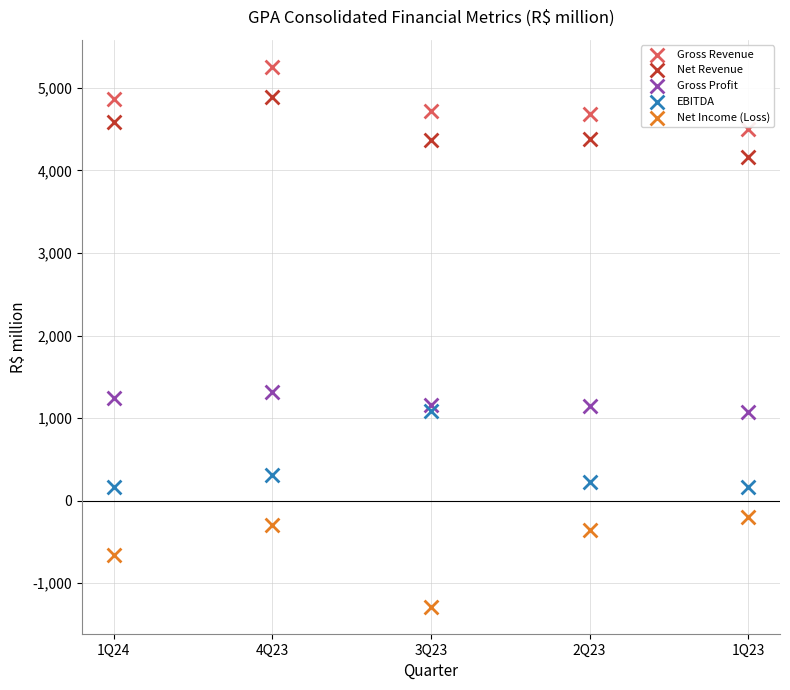

What is the X range (max minus min) for the scatter plot?

4.0